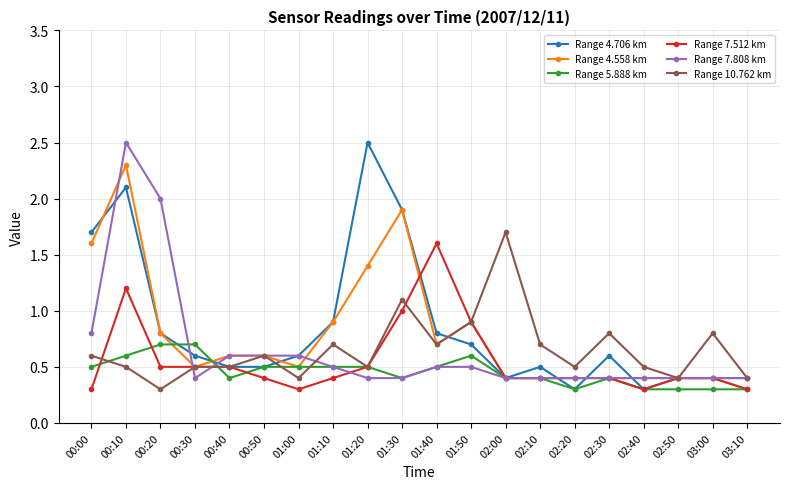

What is the approximate value of Range 5.888 km at 01:30?

0.4